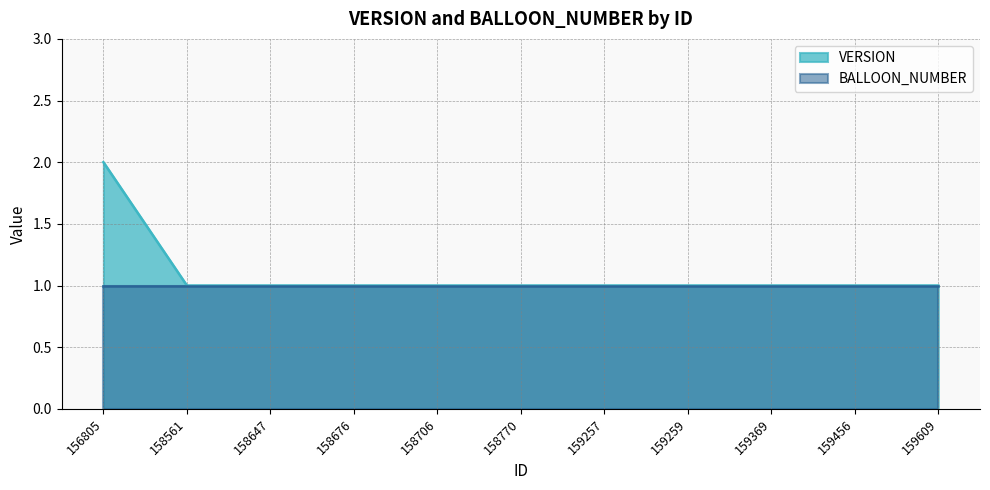

The value at 159257 is 1. True or false?

True